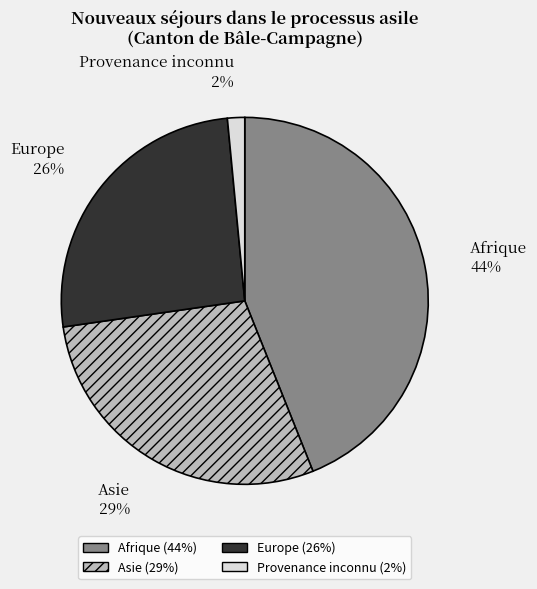

How many segments does this pie chart have?

4